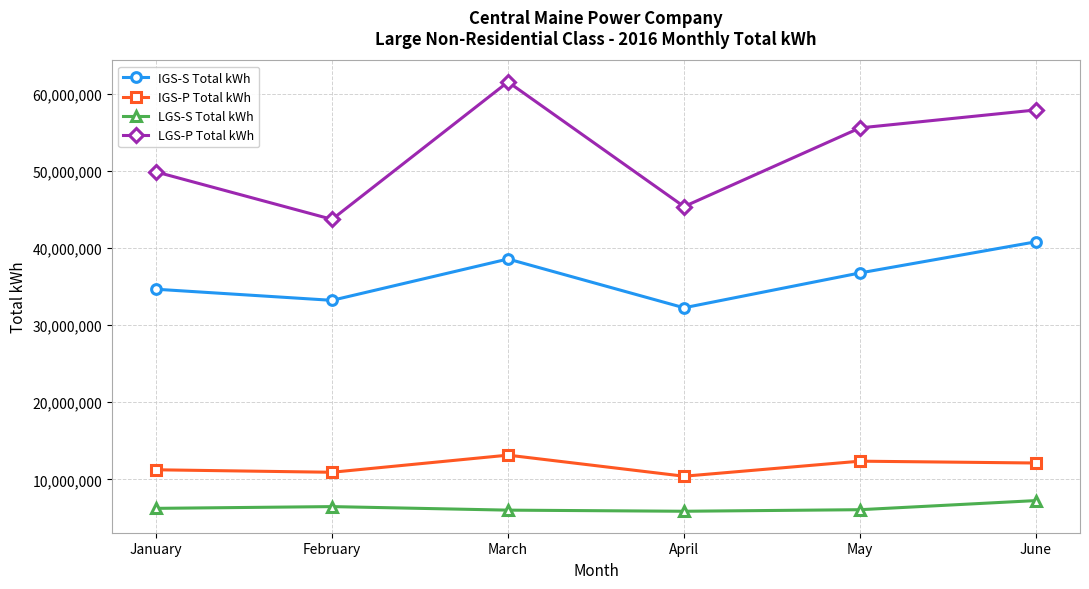

In IGS-S Total kWh, how many points are higher than both neighbors (excluding endpoints)?

1